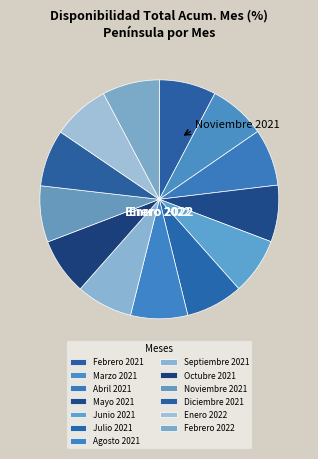

Which slice is the largest?

Enero 2022